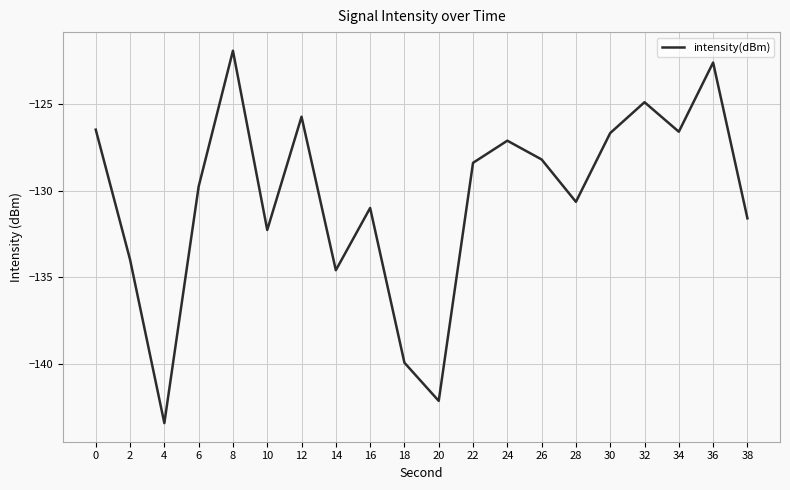

The value at 26 is -194.1. True or false?

False